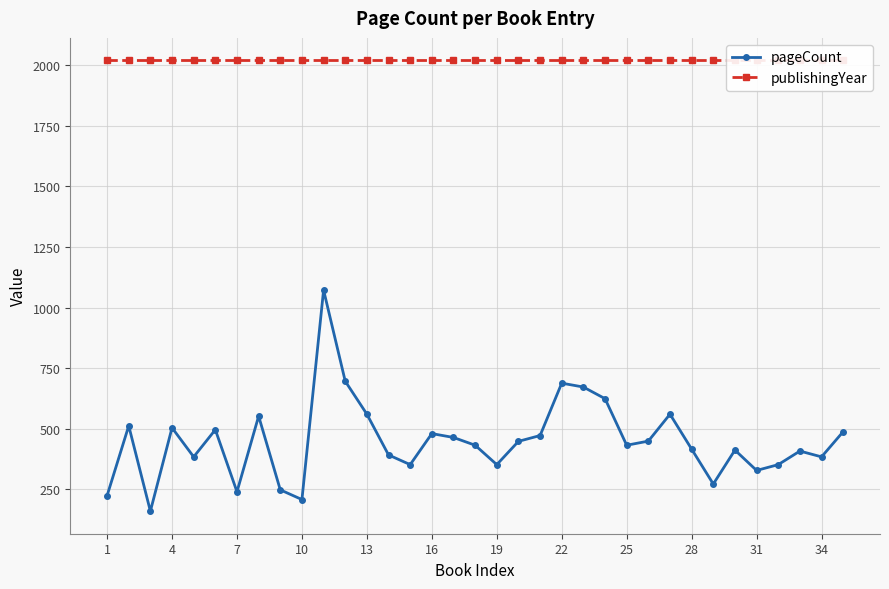

True or false: publishingYear has more than 1 points higher than both neighbors.

False